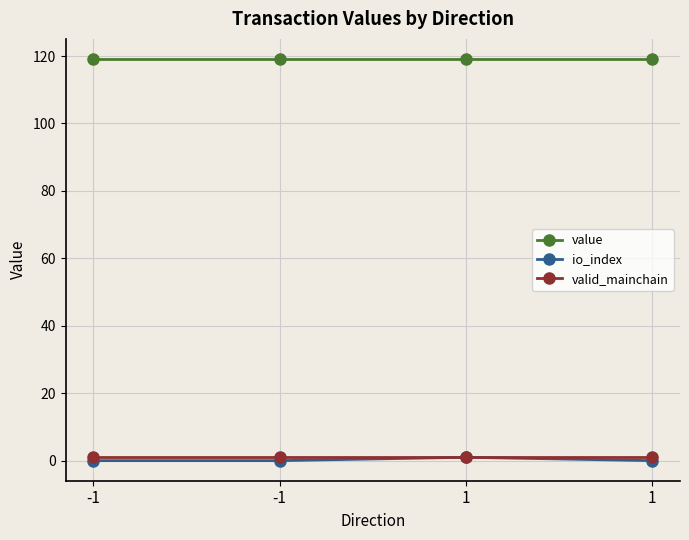

Which has a higher value, -1 or 1?

-1